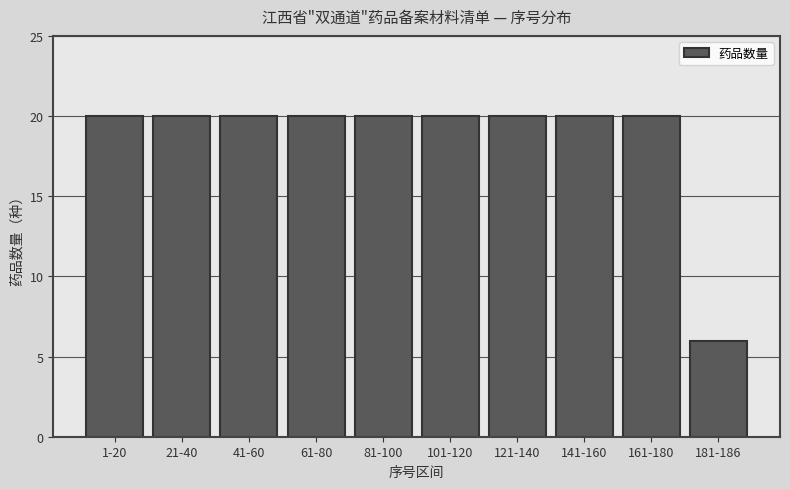

Reading right to left, what are all the values shown in this chart?

181-186=6	161-180=20	141-160=20	121-140=20	101-120=20	81-100=20	61-80=20	41-60=20	21-40=20	1-20=20